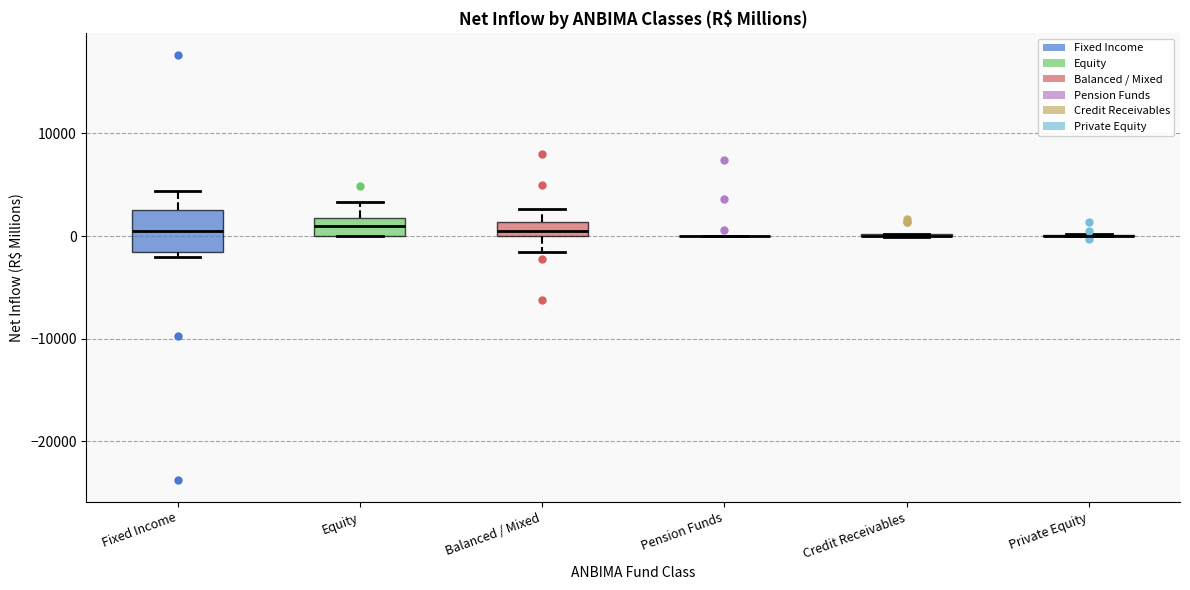

Which box is the tallest, from its lower edge to its upper edge?

Fixed Income